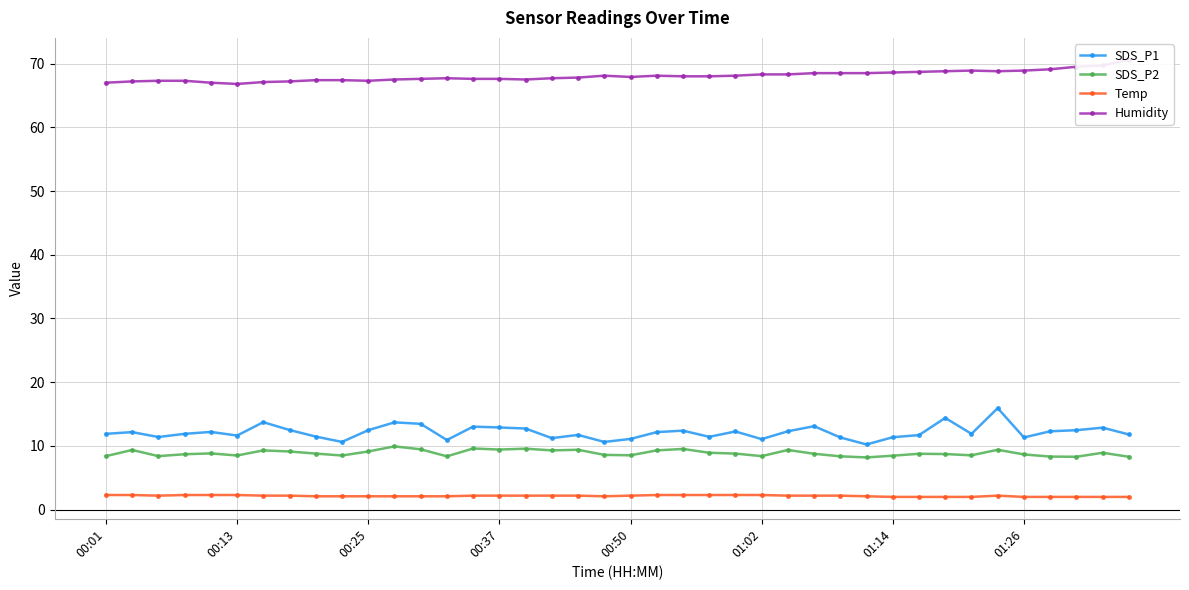

How many interior local peaks does the SDS_P1 series have?

12